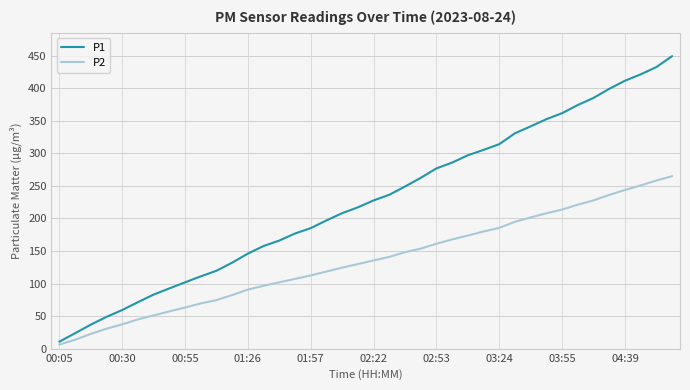

What is the greatest value displayed?

449.3